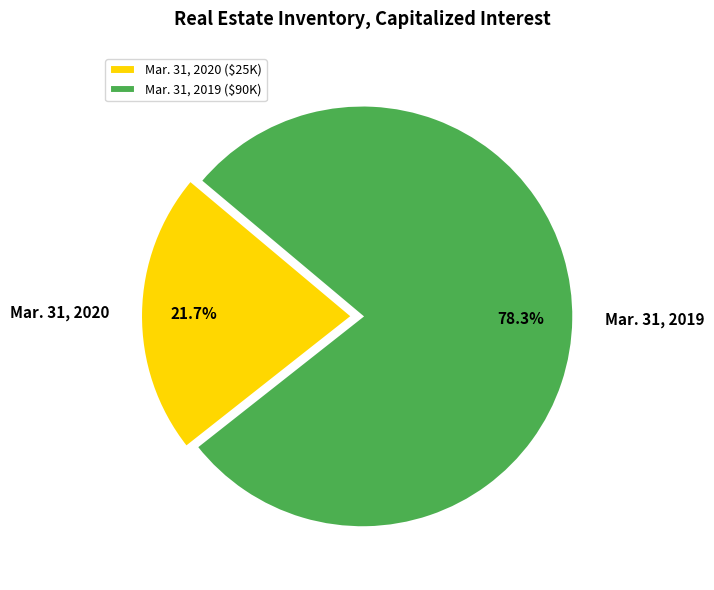

Does Mar. 31, 2019 represent more than half of the total?

Yes